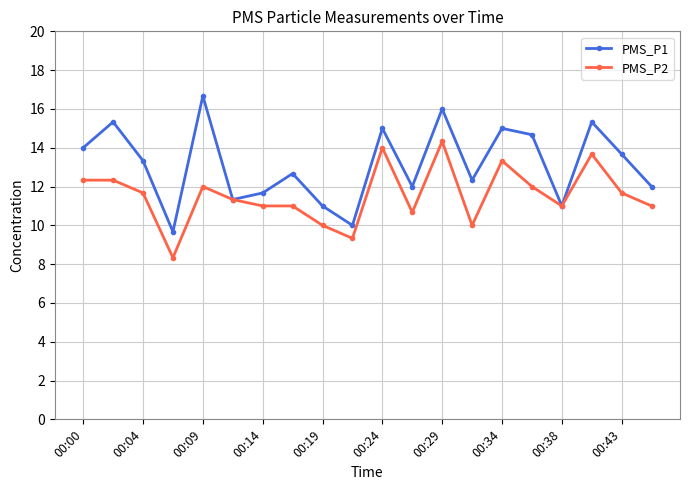

Is this an area chart (filled region under the line)?

No